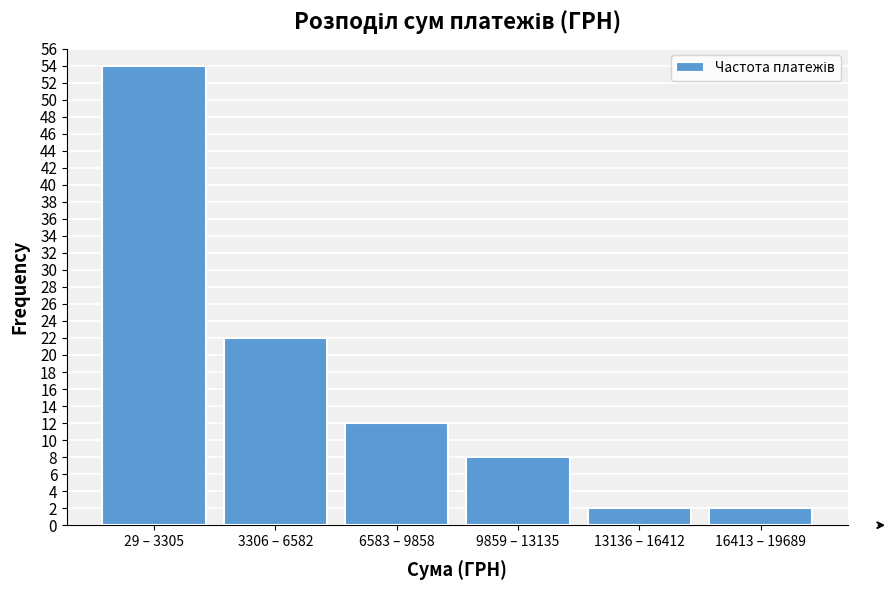

Reading right to left, what are all the values shown in this chart?

16413 – 19689=2	13136 – 16412=2	9859 – 13135=8	6583 – 9858=12	3306 – 6582=22	29 – 3305=54